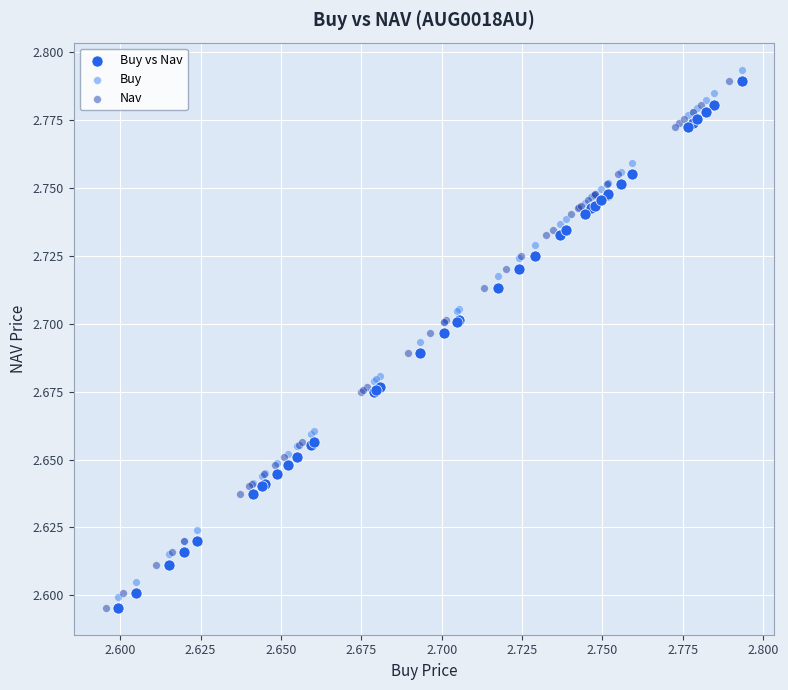

Which series has the widest spread of Y values?

Buy